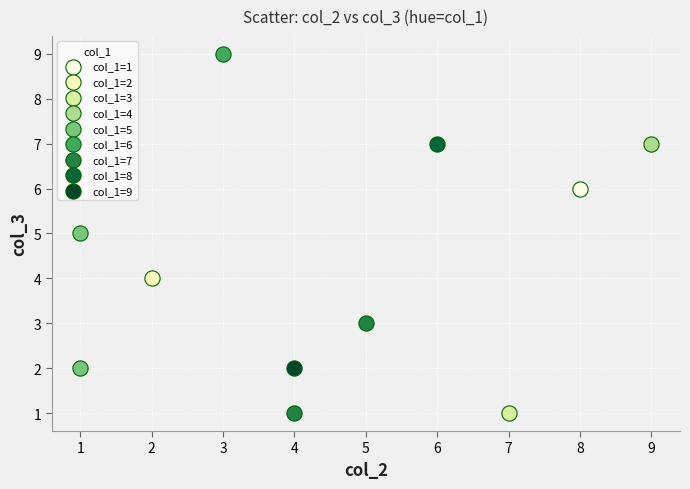

What are all the series names shown in the legend?

col_1=1, col_1=2, col_1=3, col_1=4, col_1=5, col_1=6, col_1=7, col_1=8, col_1=9